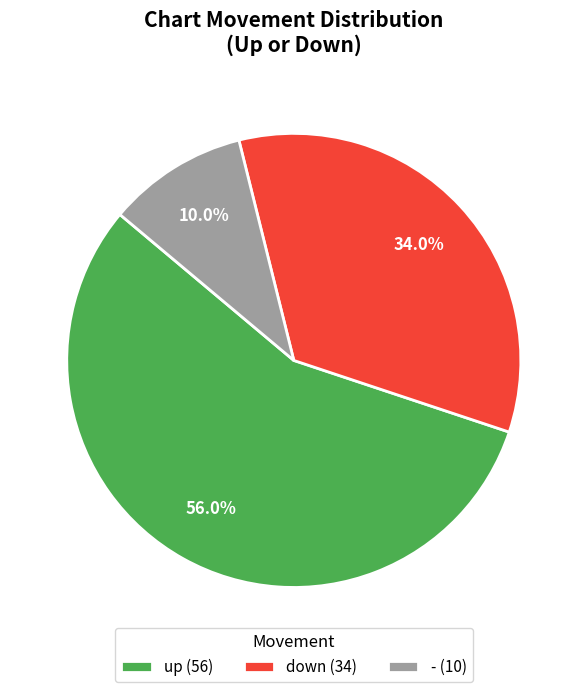

How many slices are in this pie chart?

3